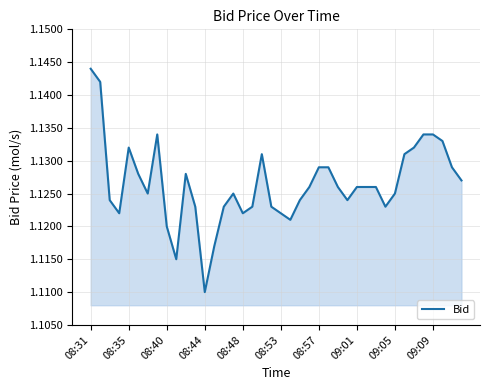

How many interior local peaks (higher than both neighbors) does the data have?

5